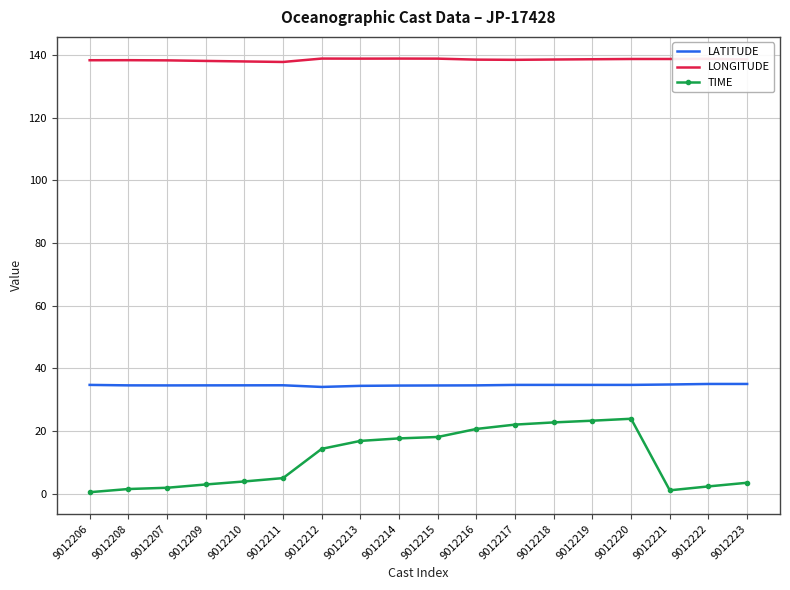

Is the value of TIME at 9012208 greater than the value of LATITUDE at 9012222?

No